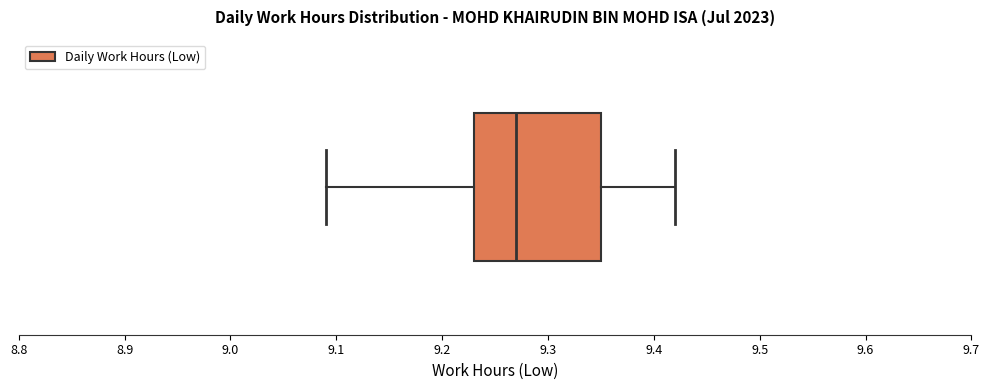

Read this box plot against the x-axis: the position of the median line, the range covered by the box, and the ends of both whiskers. The values are not printed on the chart, so give them approximately, as read against the axis.

median 9.27, box 9.23 to 9.35, whiskers 9.09 to 9.42